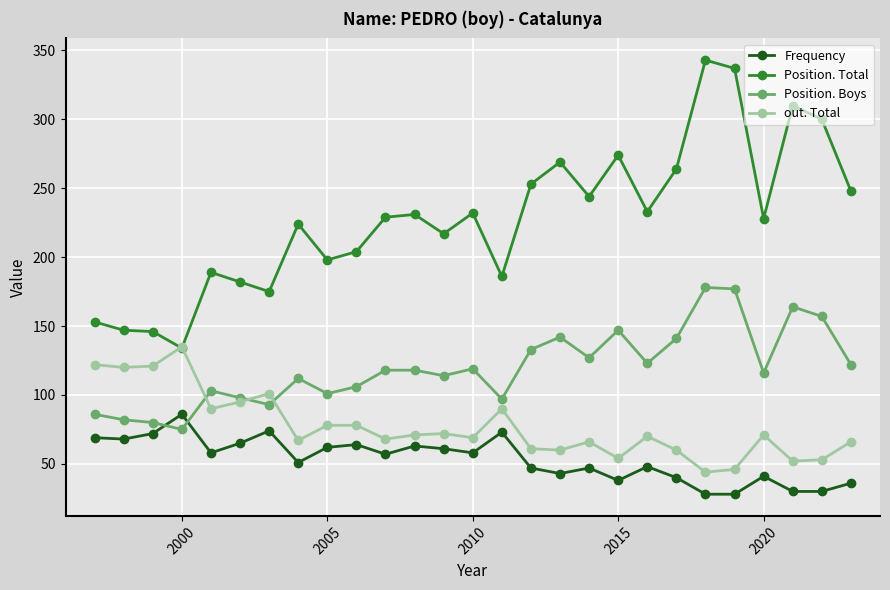

Which series has the largest total across all categories?

Position. Total